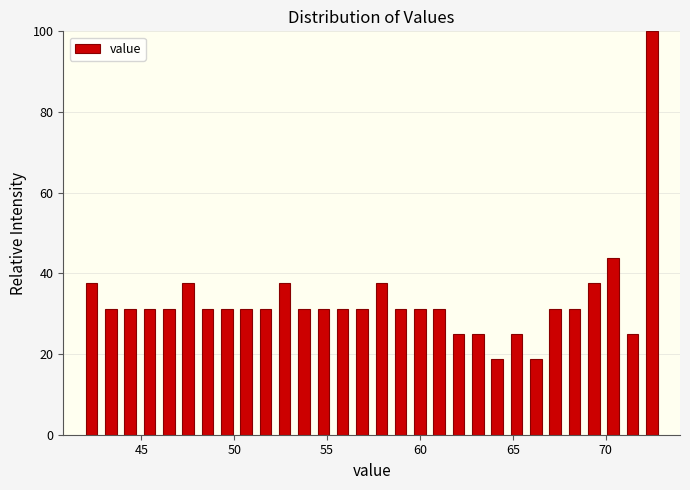

Around what value on the x-axis is the tallest bar? Give the approximate position of its centre, as read against the axis.

72.5